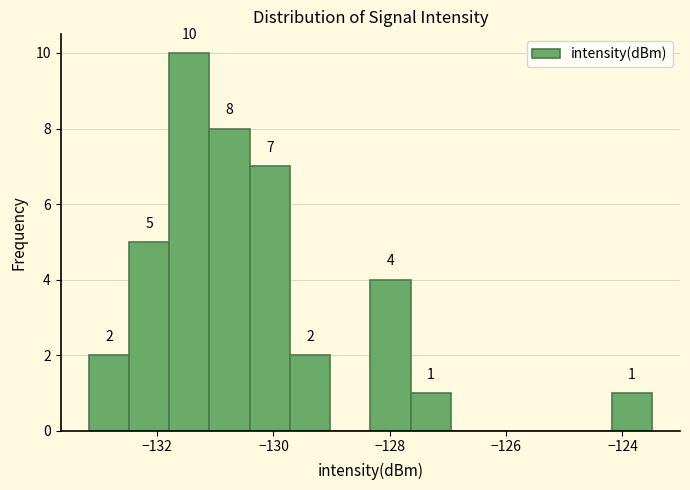

Around what value on the x-axis is the tallest bar? Give the approximate position of its centre, as read against the axis.

-131.4